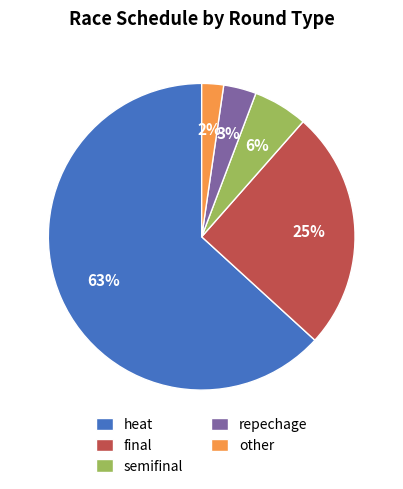

What is the ratio of the value at heat to the value at final?

2.5